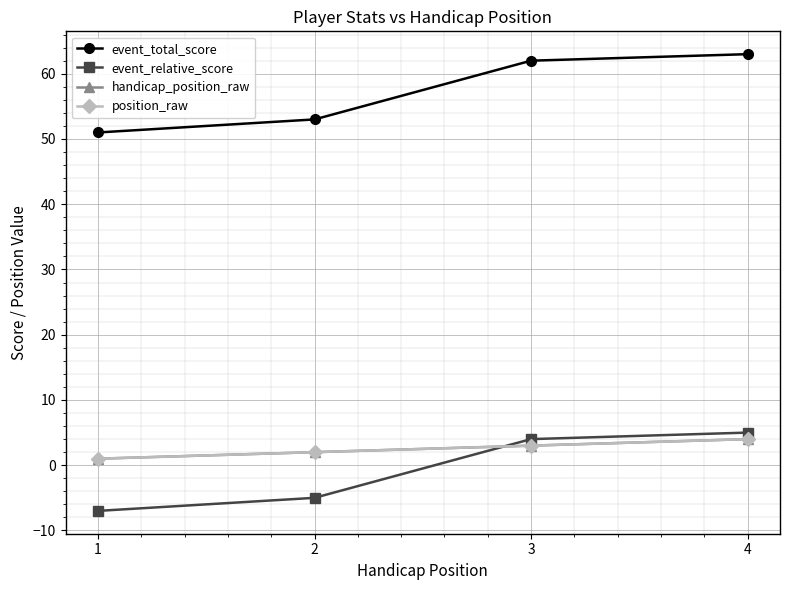

What is the difference between the maximum and second lowest values in the handicap_position_raw series?

2